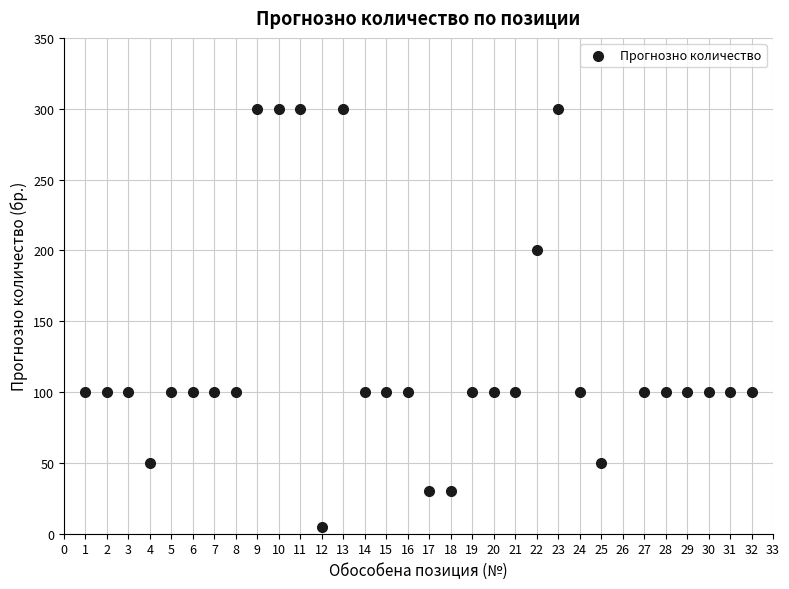

What Y value in the scatter plot is closest to 152?

200